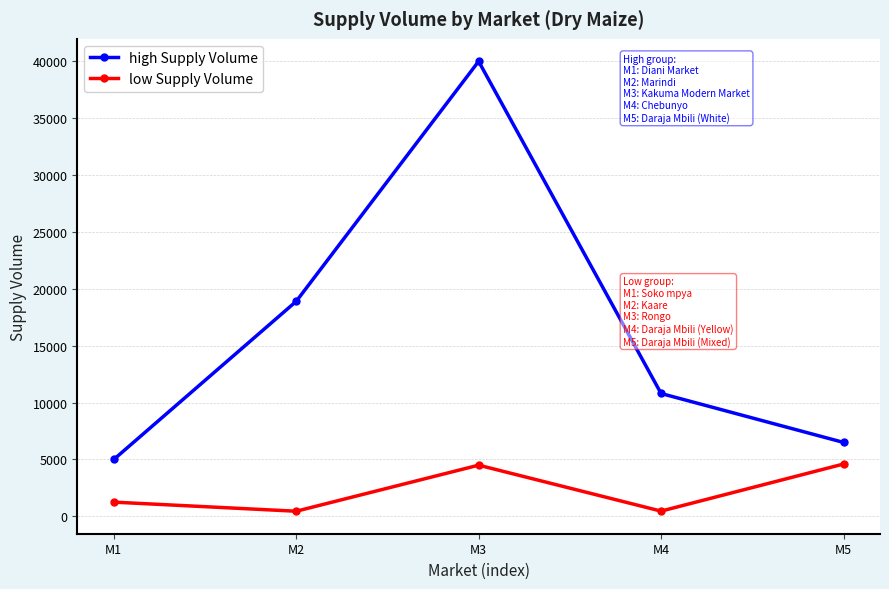

List the series in order of their overall mean, lowest first.

low Supply Volume, high Supply Volume